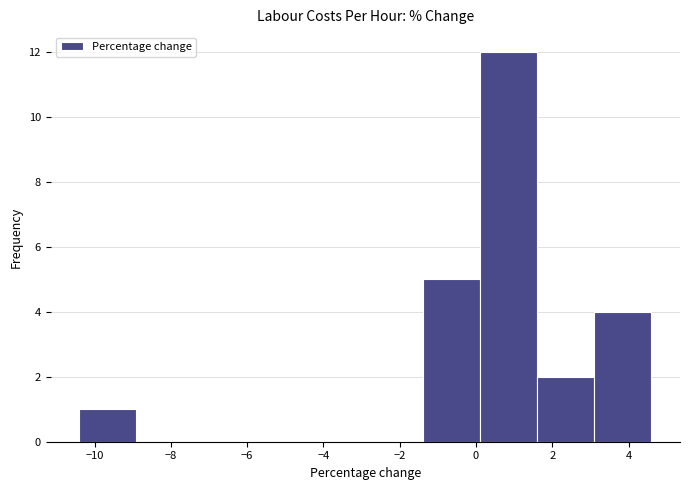

What is the height of the bar covering -1.4 to 0.1 on the x-axis? Neither the bar edges nor the heights are printed on the chart, so give them approximately, as read against the axes.

5